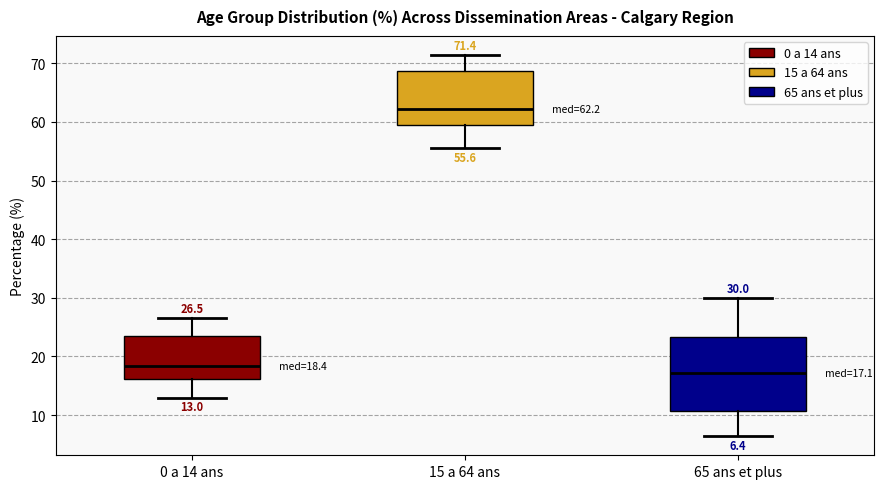

Which box is the tallest, from its lower edge to its upper edge?

65 ans et plus